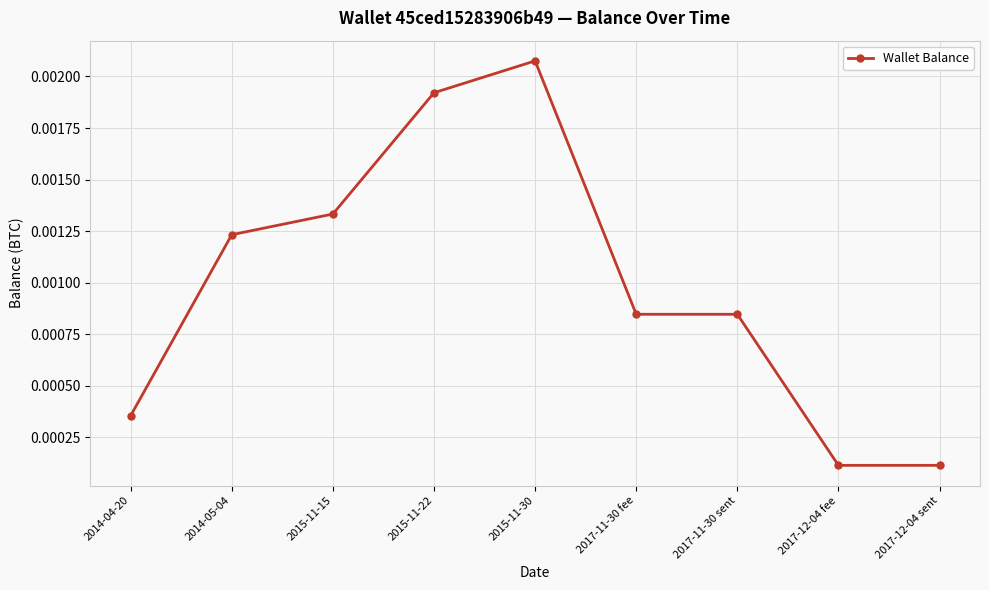

At which category does the chart reach its peak across all series?

2015-11-30